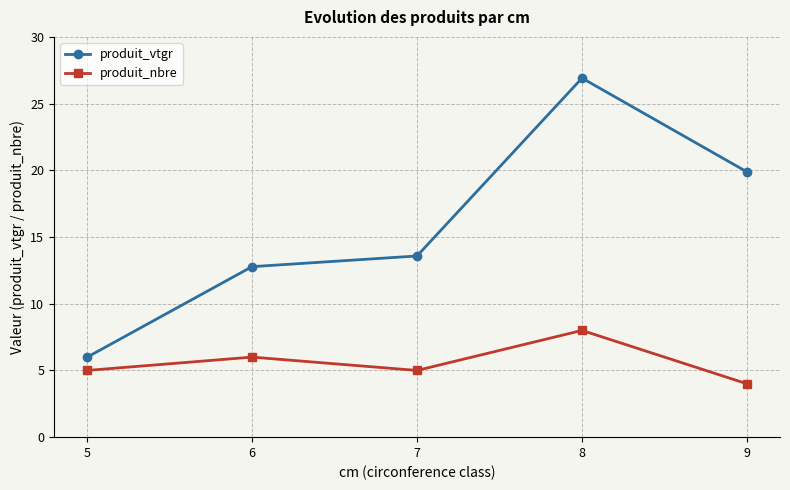

Where is the first local minimum for produit_nbre?

7